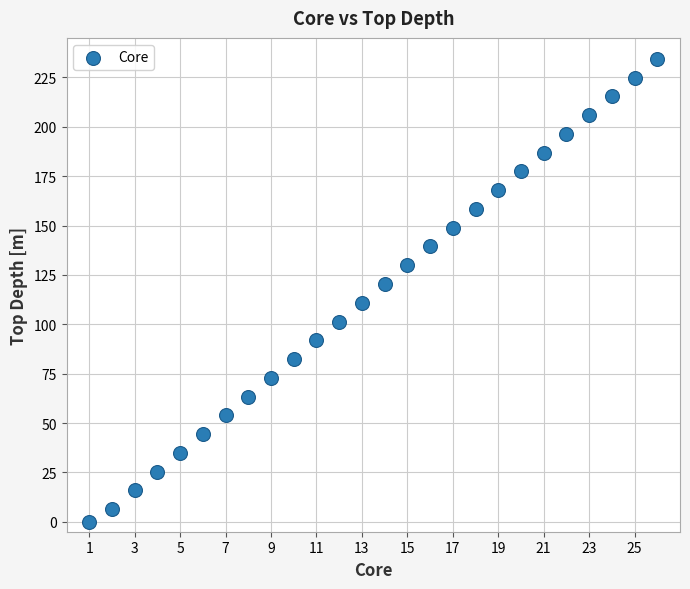

What Y value in the scatter plot is closest to 117?

120.4